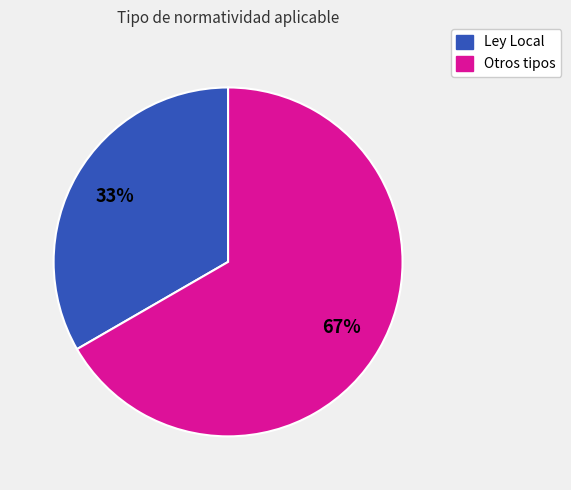

What is the ratio of the value at Otros tipos to the value at Ley Local?

2.0